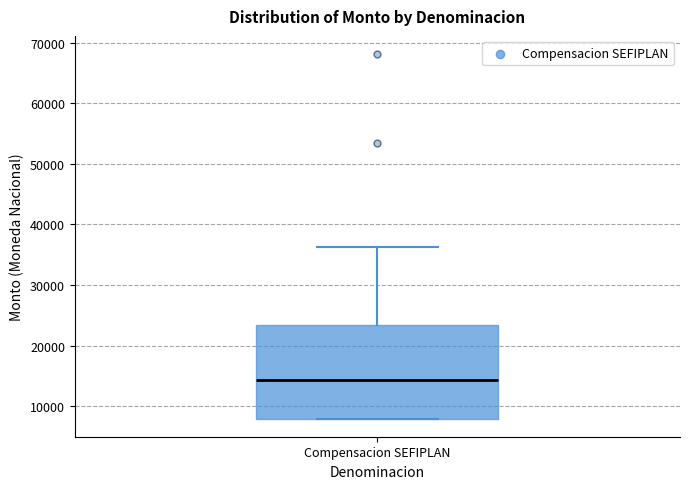

Transcribe this box plot: give where the median line is, the range the box spans, and where the two whiskers end, as read against the y-axis. The values are not printed on the chart, so give them approximately, as read against the axis.

median 14000, box 8000 to 23000, whiskers 8000 to 36000